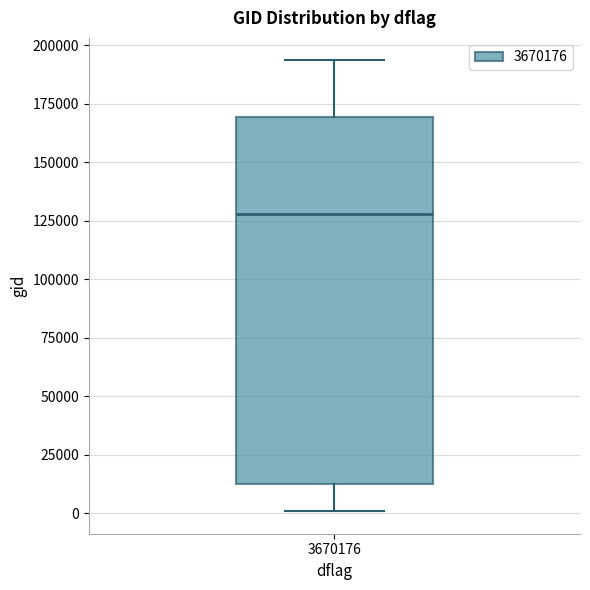

Transcribe this box plot: give where the median line is, the range the box spans, and where the two whiskers end, as read against the y-axis. The values are not printed on the chart, so give them approximately, as read against the axis.

median 130000, box 10000 to 170000, whiskers 0 to 195000